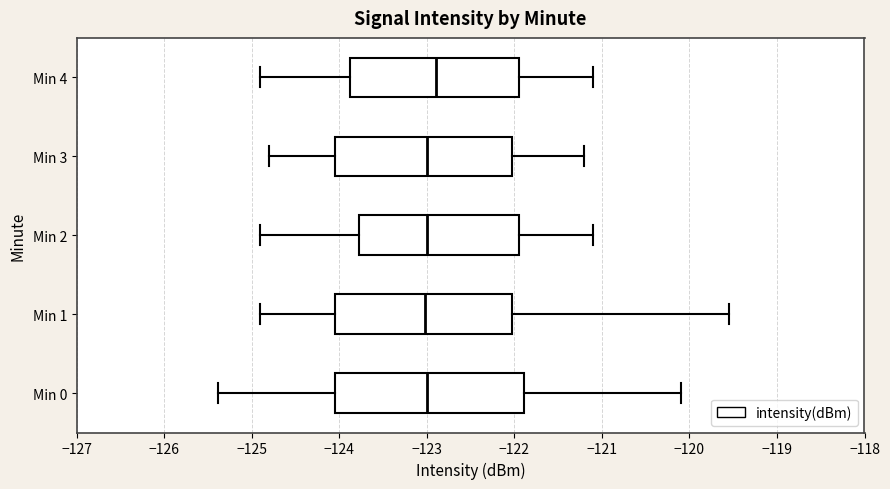

Which box is the widest, from its left edge to its right edge?

Min 0